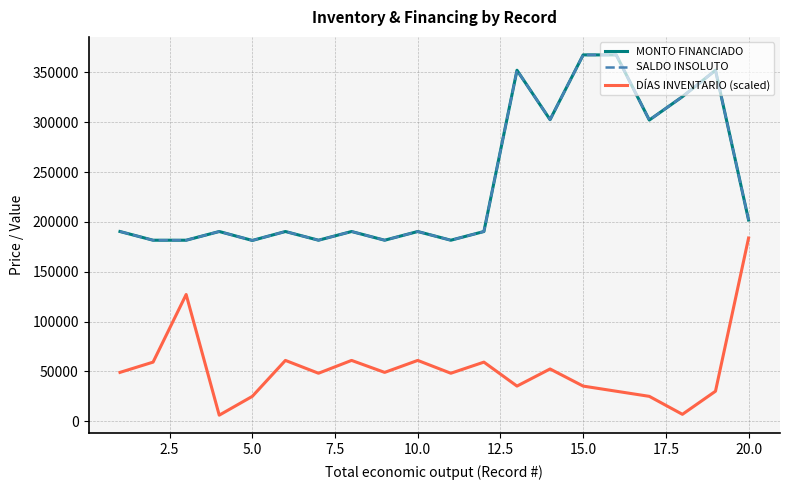

True or false: MONTO FINANCIADO and SALDO INSOLUTO cross at least once.

False